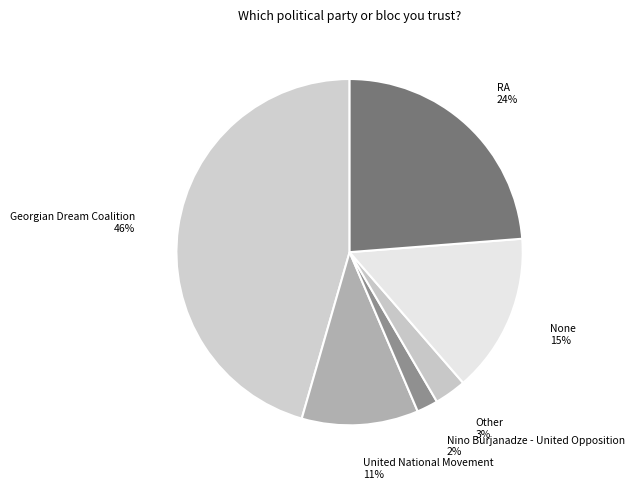

How many segments does this pie chart have?

6